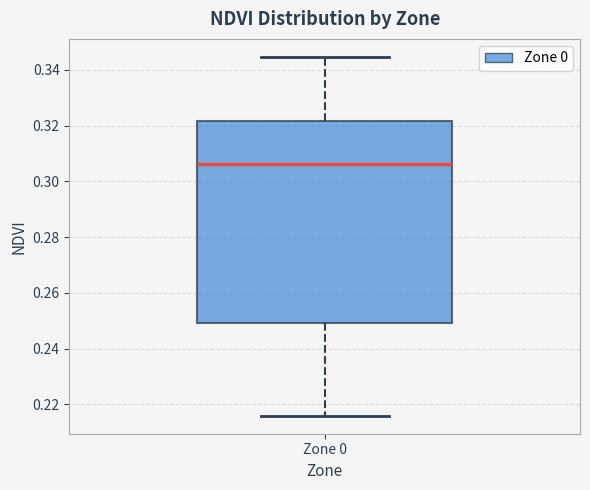

Transcribe this box plot: give where the median line is, the range the box spans, and where the two whiskers end, as read against the y-axis. The values are not printed on the chart, so give them approximately, as read against the axis.

median 0.306, box 0.250 to 0.322, whiskers 0.216 to 0.344